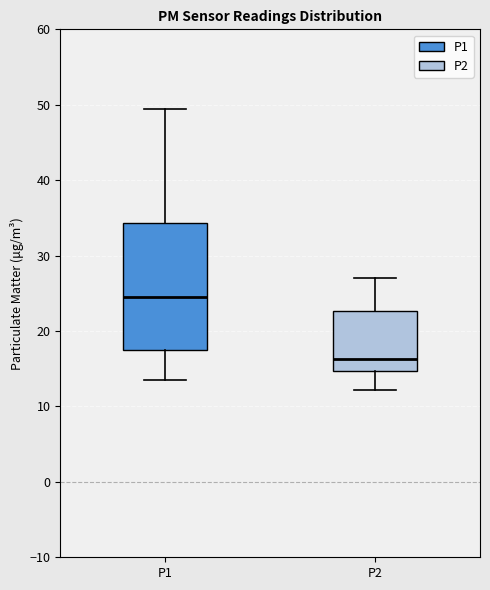

Reading left to right, transcribe this box plot: for each box, give where its median line is, the range the box spans, and where its two whiskers end, as read against the y-axis. The values are not printed on the chart, so give them approximately, as read against the axis.

P1: median 24, box 17 to 34, whiskers 14 to 49
P2: median 16, box 15 to 23, whiskers 12 to 27